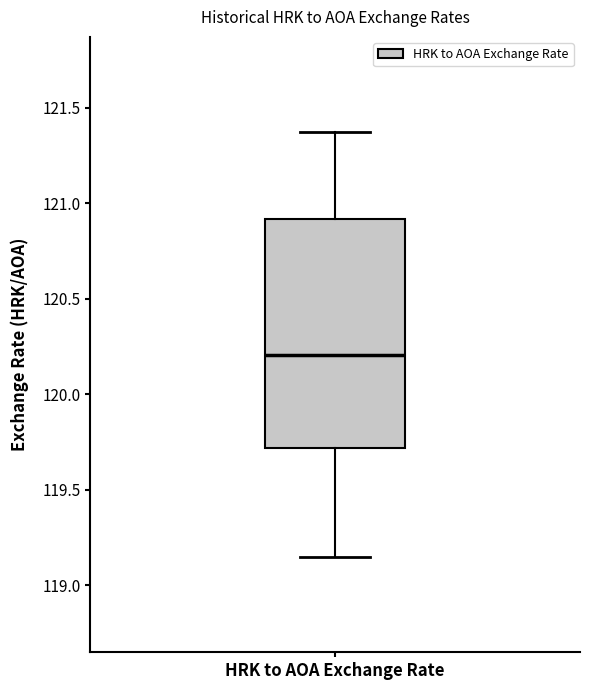

Read this box plot against the y-axis: the position of the median line, the range covered by the box, and the ends of both whiskers. The values are not printed on the chart, so give them approximately, as read against the axis.

median 120.20, box 119.70 to 120.90, whiskers 119.15 to 121.35